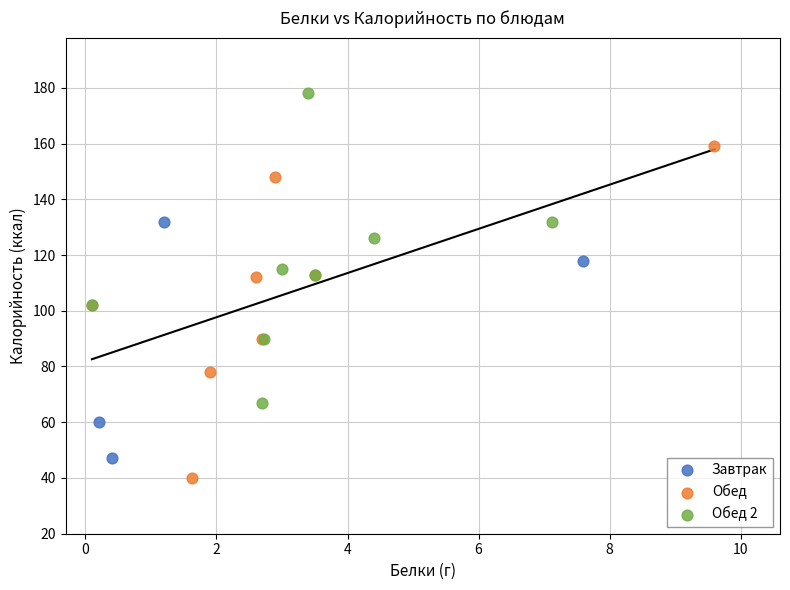

What are all the series names shown in the legend?

Завтрак, Обед, Обед 2